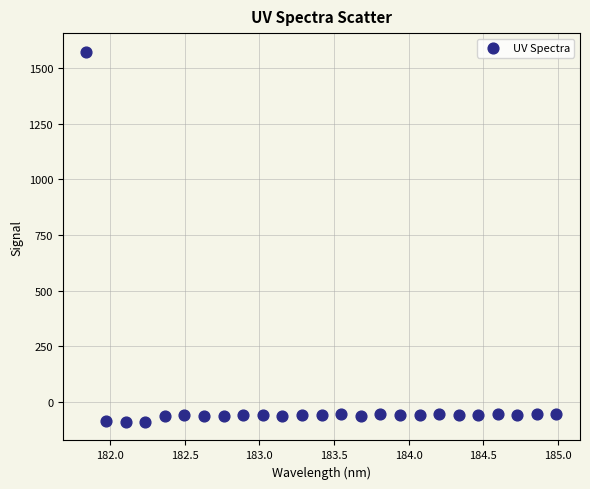

What is the range of X values (max minus min)?

3.1